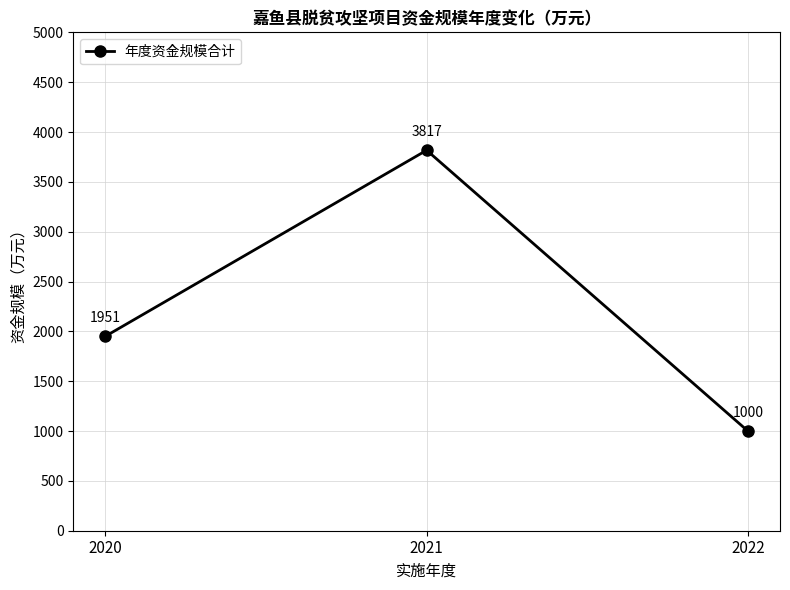

Count the values in the range 1000 to 3817.

3